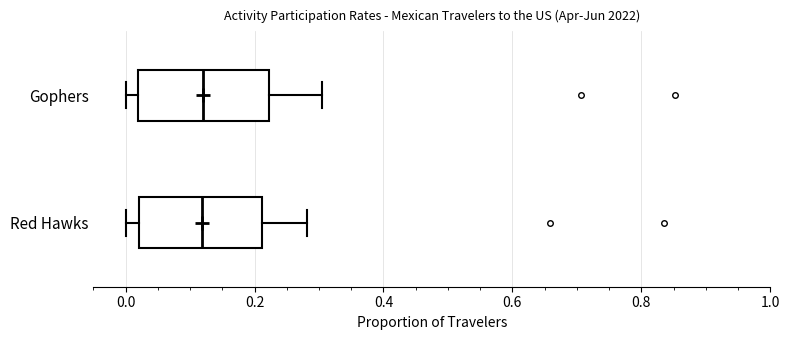

Reading bottom to top, read every box against the x-axis: the position of its median line, the range the box covers, and the ends of its whiskers. The values are not printed on the chart, so give them approximately, as read against the axis.

Red Hawks: median 0.12, box 0.02 to 0.22, whiskers 0.00 to 0.28
Gophers: median 0.12, box 0.02 to 0.22, whiskers 0.00 to 0.30